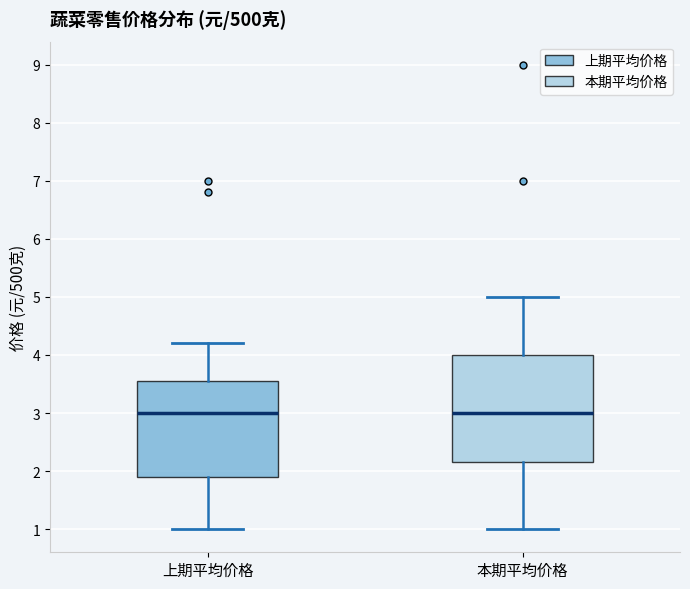

Reading left to right, read every box against the y-axis: the position of its median line, the range the box covers, and the ends of its whiskers. The values are not printed on the chart, so give them approximately, as read against the axis.

上期平均价格: median 3.0, box 1.9 to 3.6, whiskers 1.0 to 4.2
本期平均价格: median 3.0, box 2.2 to 4.0, whiskers 1.0 to 5.0